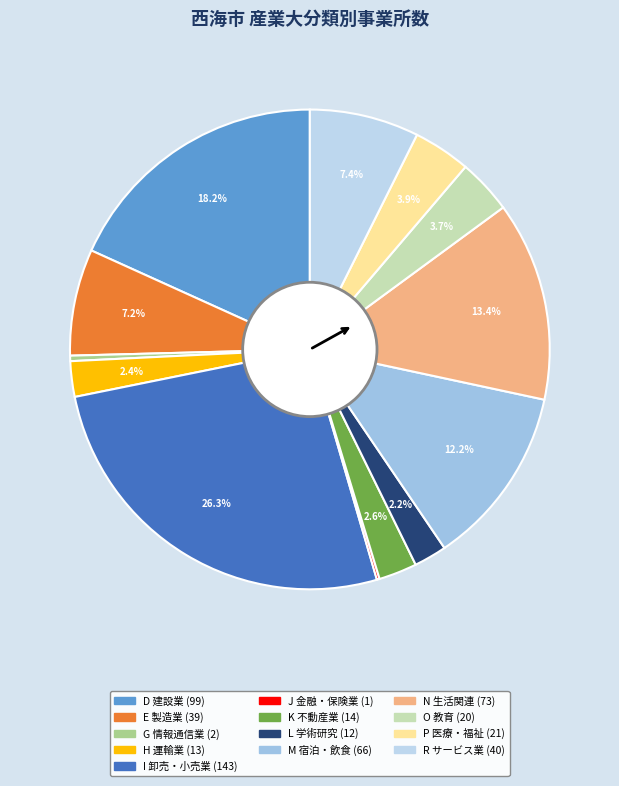

How many slices are in this pie chart?

13